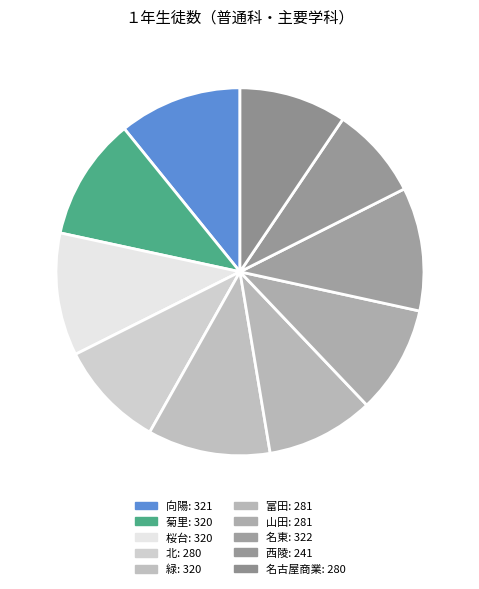

Between 西陵 and 名東, which is larger?

名東